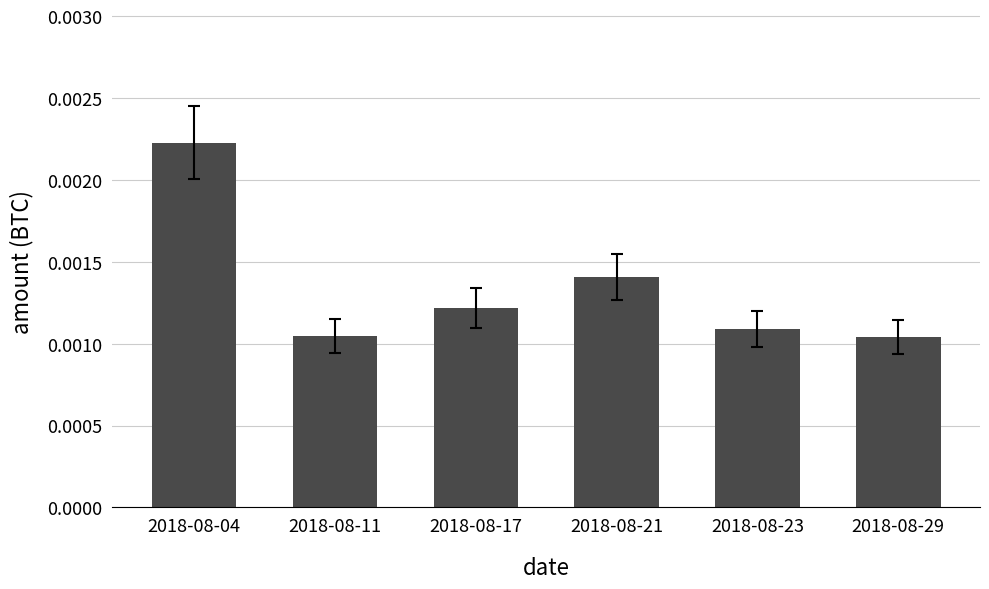

Count the values in the range 0 to 1.

6